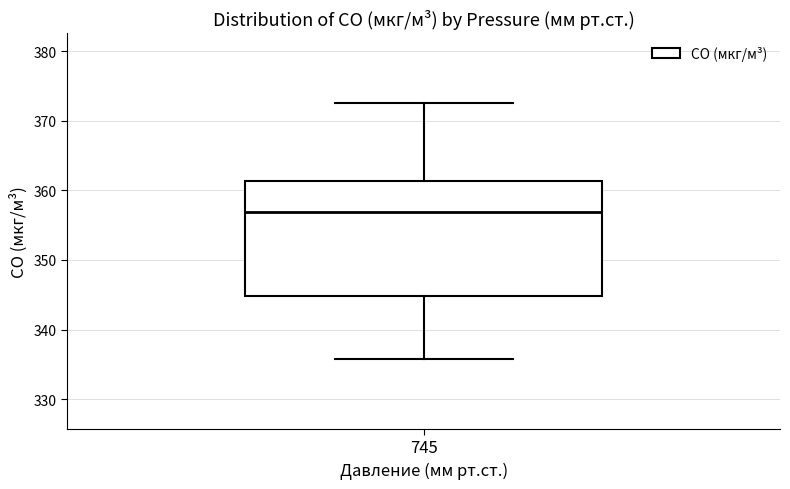

Where is the lower edge of the box at x = 745 on the y-axis? The values are not printed on the chart, so give them approximately, as read against the axis.

345